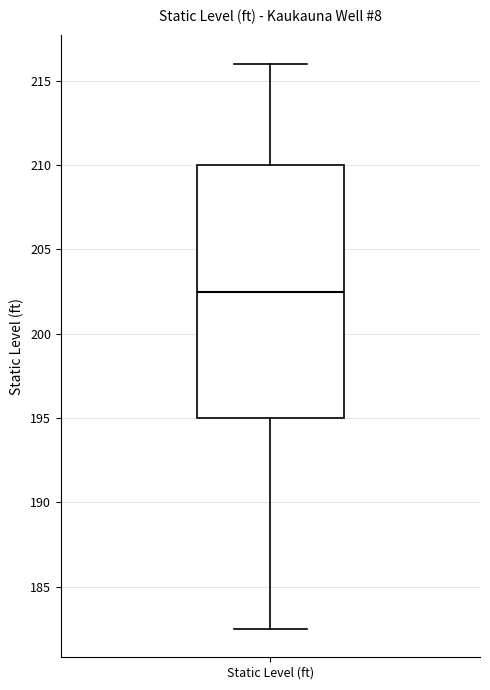

Transcribe this box plot: give where the median line is, the range the box spans, and where the two whiskers end, as read against the y-axis. The values are not printed on the chart, so give them approximately, as read against the axis.

median 202.5, box 195.0 to 210.0, whiskers 182.5 to 216.0